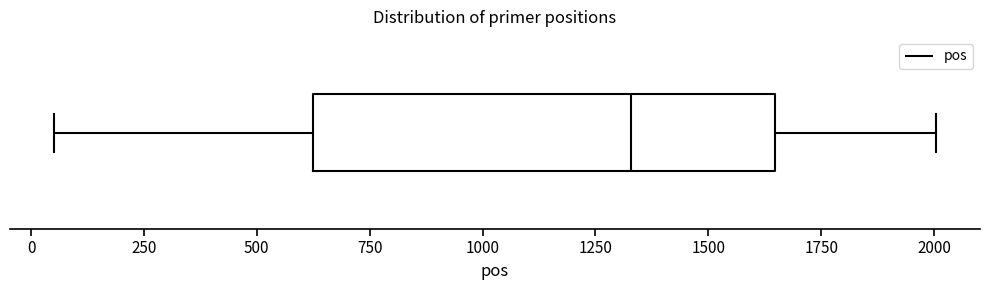

Read this box plot against the x-axis: the position of the median line, the range covered by the box, and the ends of both whiskers. The values are not printed on the chart, so give them approximately, as read against the axis.

median 1350, box 650 to 1650, whiskers 50 to 2000